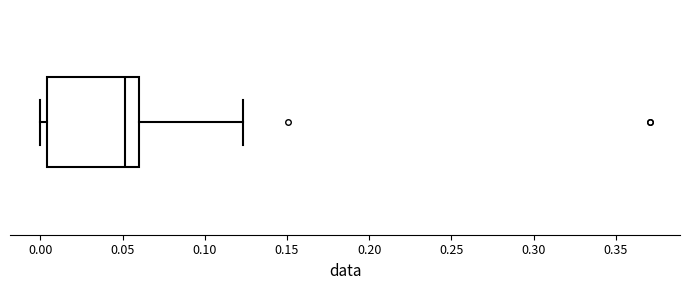

Transcribe this box plot: give where the median line is, the range the box spans, and where the two whiskers end, as read against the x-axis. The values are not printed on the chart, so give them approximately, as read against the axis.

median 0.050, box 0.005 to 0.060, whiskers 0.000 to 0.125